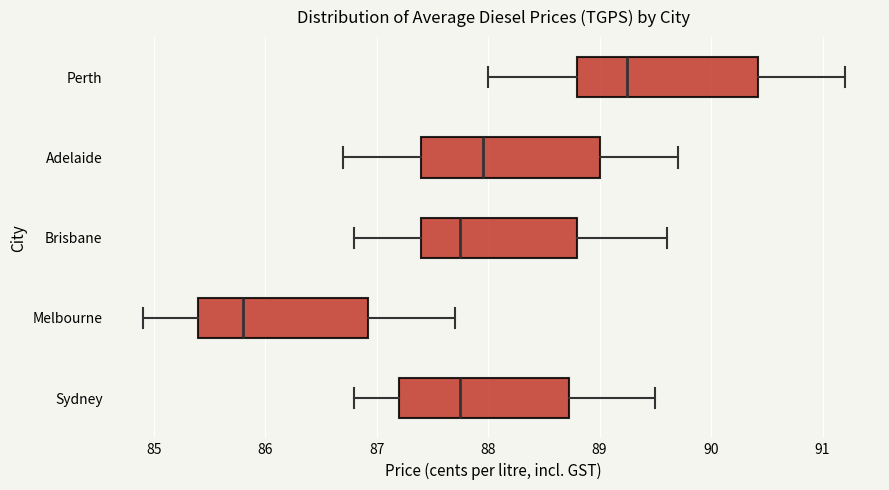

Which box has the furthest to the left median line?

Melbourne